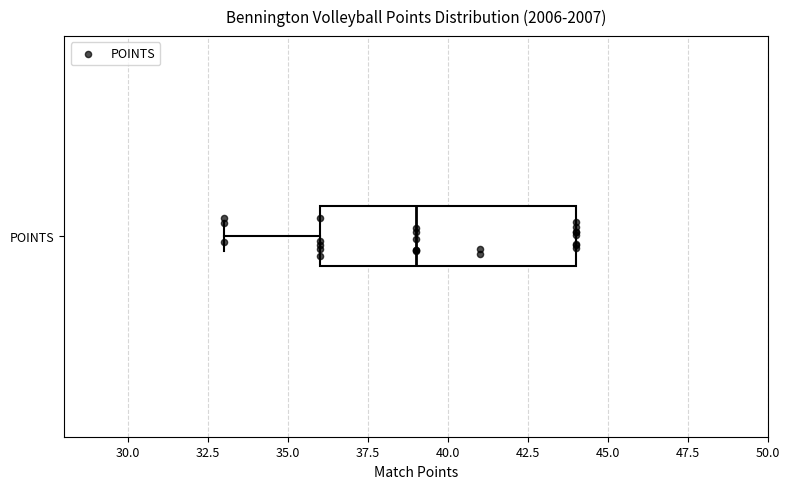

Read this box plot against the x-axis: the position of the median line, the range covered by the box, and the ends of both whiskers. The values are not printed on the chart, so give them approximately, as read against the axis.

median 39, box 36 to 44, whiskers 33 to 44